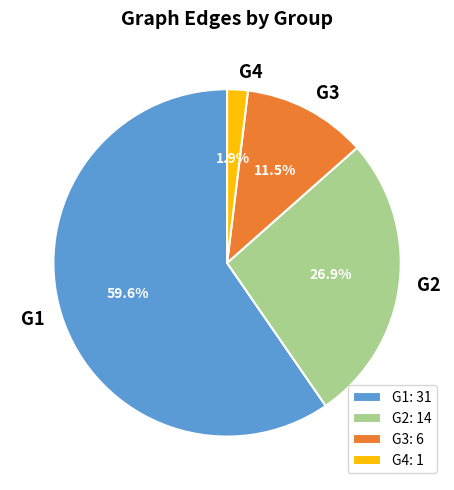

How much of the chart is everything except G2?

73.1%